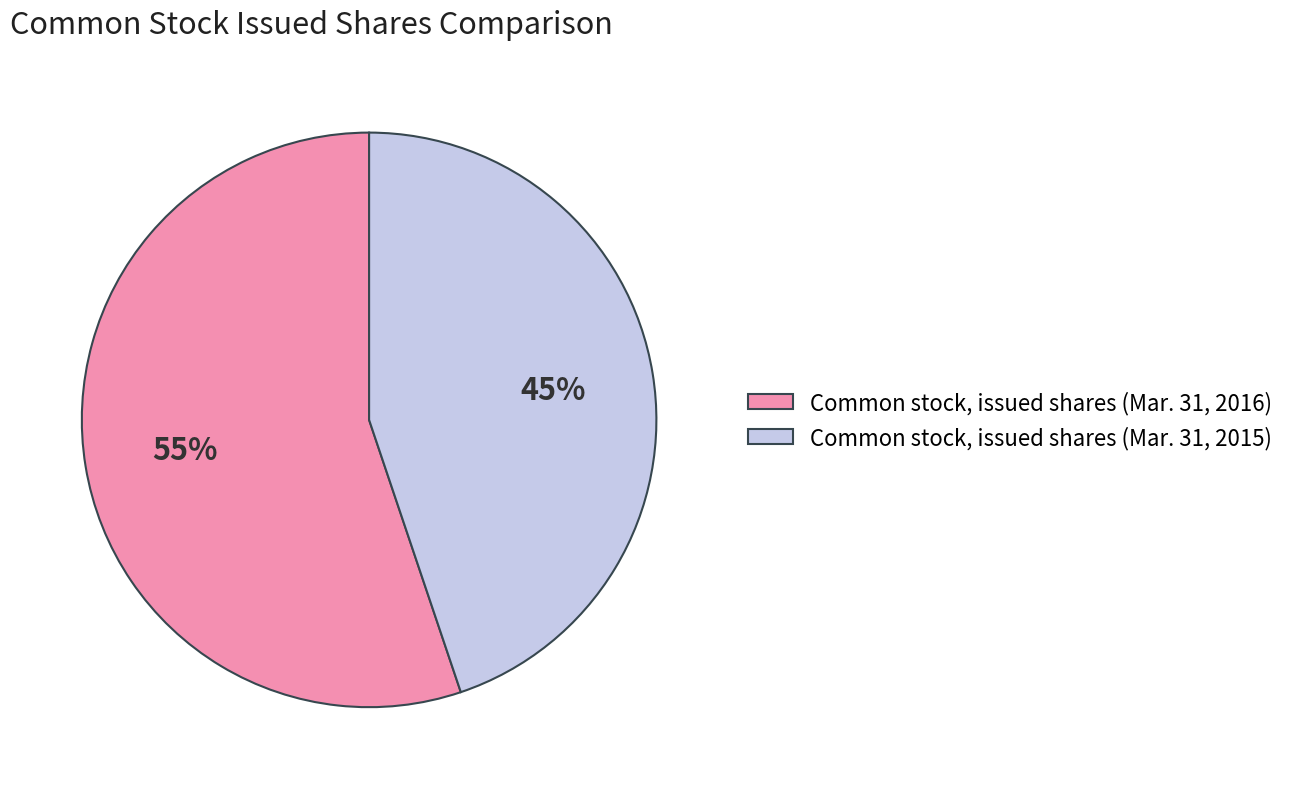

Is it true that Common stock, issued shares (Mar. 31, 2016) is 55% of the pie?

True